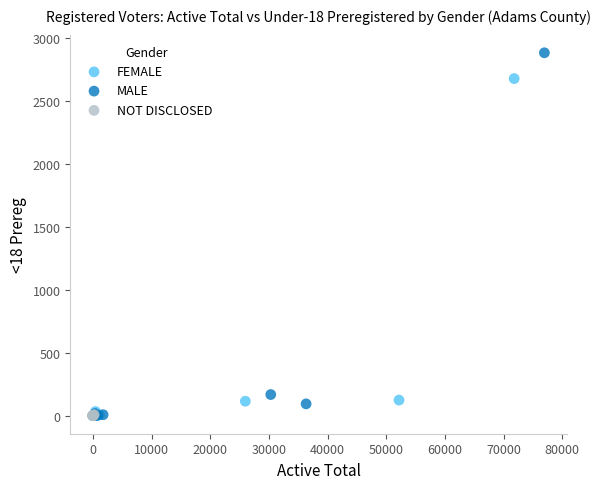

Which series has the largest Y range (max minus min)?

MALE